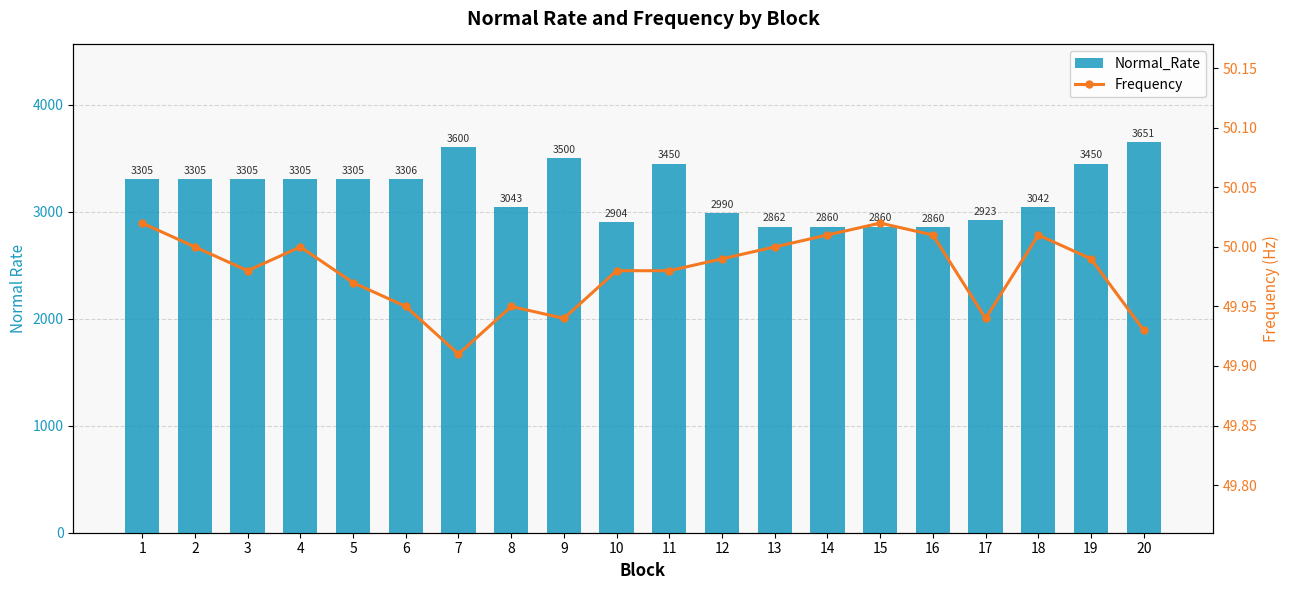

At which label does Frequency reach its minimum?

7